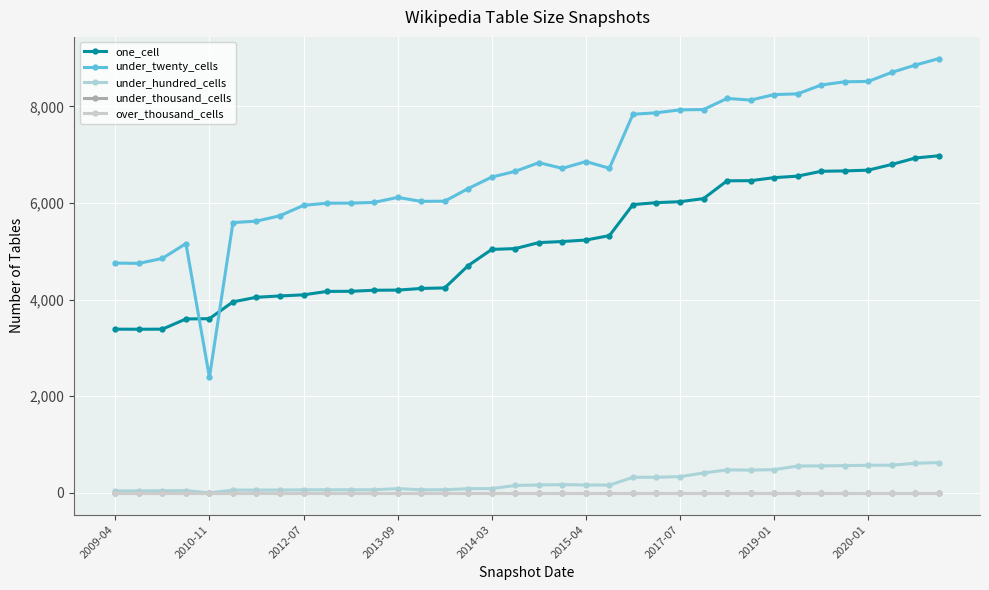

Reading right to left, what are all the values shown in this chart?

one_cell: 6977	6930	6797	6679	6663	6656	6555	6524	6461	6459	6090	6026	6007	5966	5324	5233	5202	5180	5056	5039	4705	4242	4231	4197	4194	4172	4170	4099	4076	4049	3954	3606	3600	3389	3387	3389
under_twenty_cells: 8987	8853	8702	8515	8507	8441	8258	8242	8129	8163	7933	7927	7866	7835	6718	6857	6716	6834	6655	6536	6299	6037	6033	6115	6012	5997	5995	5951	5736	5624	5594	2393	5160	4853	4750	4756
under_hundred_cells: 628	614	574	572	566	560	556	482	473	477	414	337	325	323	162	165	172	165	155	90	89	65	65	89	65	65	65	64	60	59	59	1	49	46	42	42
under_thousand_cells: 0	0	0	0	0	0	0	0	0	0	0	0	0	0	0	0	0	0	0	0	0	0	0	0	0	0	0	0	0	0	0	0	0	0	0	0
over_thousand_cells: 0	0	0	0	0	0	0	0	0	0	0	0	0	0	0	0	0	0	0	0	0	0	0	0	0	0	0	0	0	0	0	0	0	0	0	0